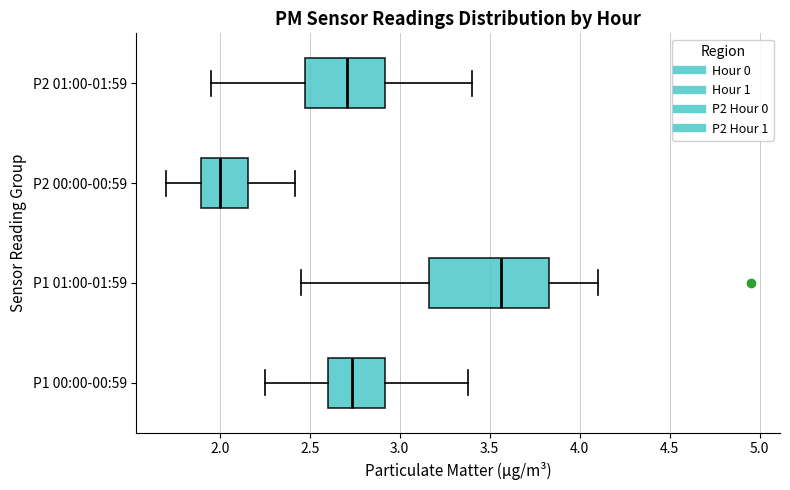

Comparing the boxes themselves (not the whiskers), which one is the widest?

P1 01:00-01:59